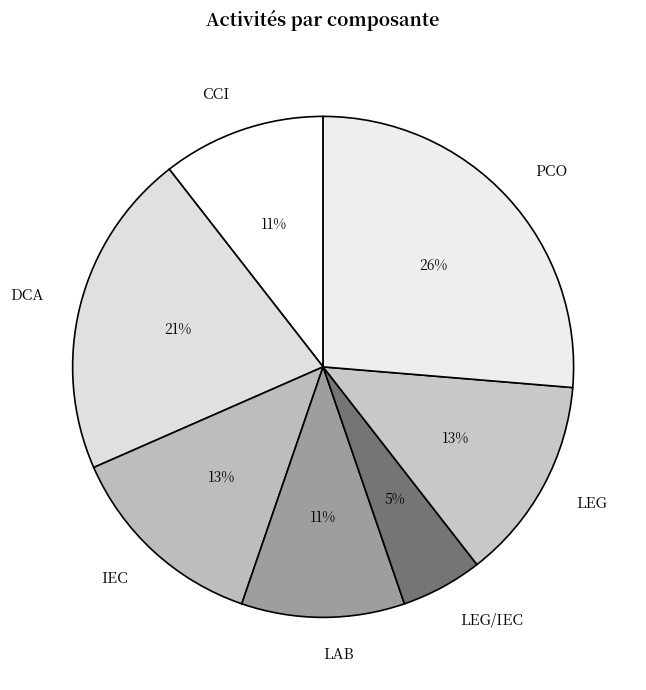

Is DCA the majority of the pie?

No